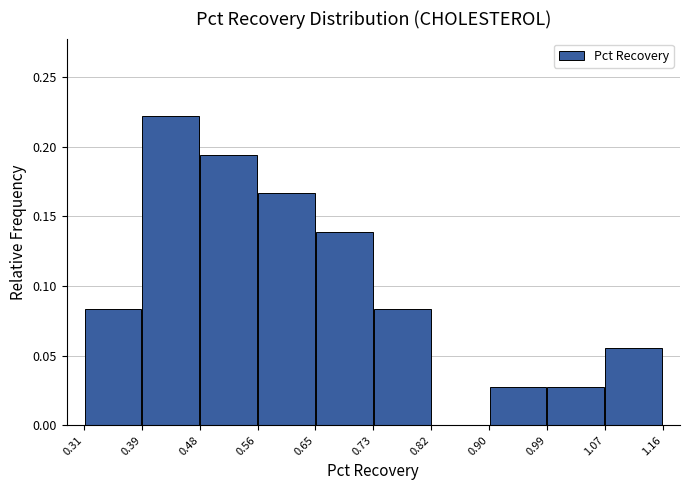

Reading left to right, list every bar in this chart as the range it spans on the x-axis followed by its height. The values are not printed on the chart, so give them approximately, as read against the axis.

0.31 to 0.39: 0.085
0.39 to 0.48: 0.220
0.48 to 0.56: 0.195
0.56 to 0.65: 0.165
0.65 to 0.73: 0.140
0.73 to 0.82: 0.085
0.82 to 0.90: 0
0.90 to 0.99: 0.030
0.99 to 1.07: 0.030
1.07 to 1.16: 0.055